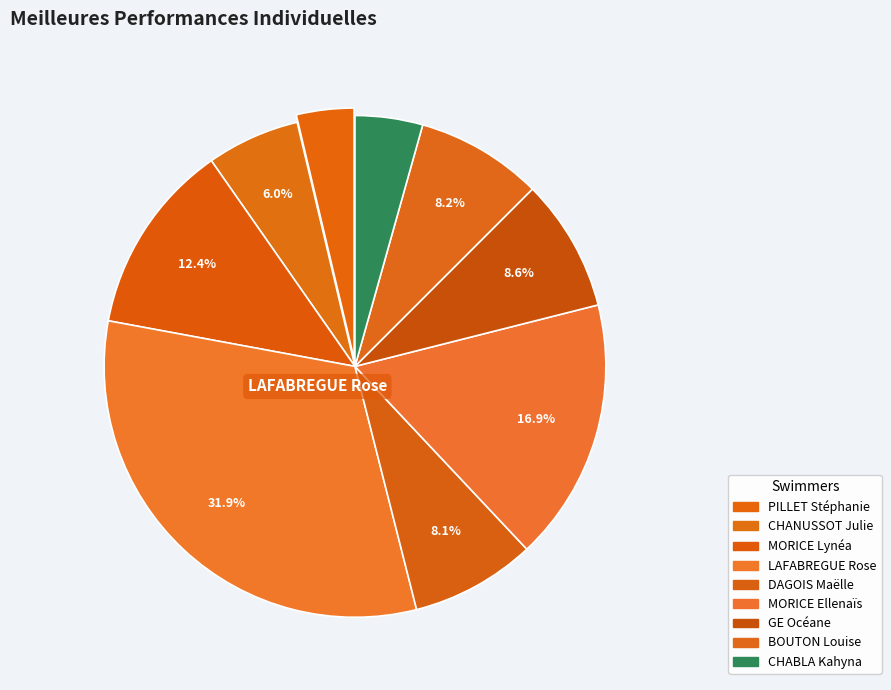

Rank the categories by value from highest to lowest.

LAFABREGUE Rose, MORICE Ellenaïs, MORICE Lynéa, GE Océane, BOUTON Louise, DAGOIS Maëlle, CHANUSSOT Julie, CHABLA Kahyna, PILLET Stéphanie